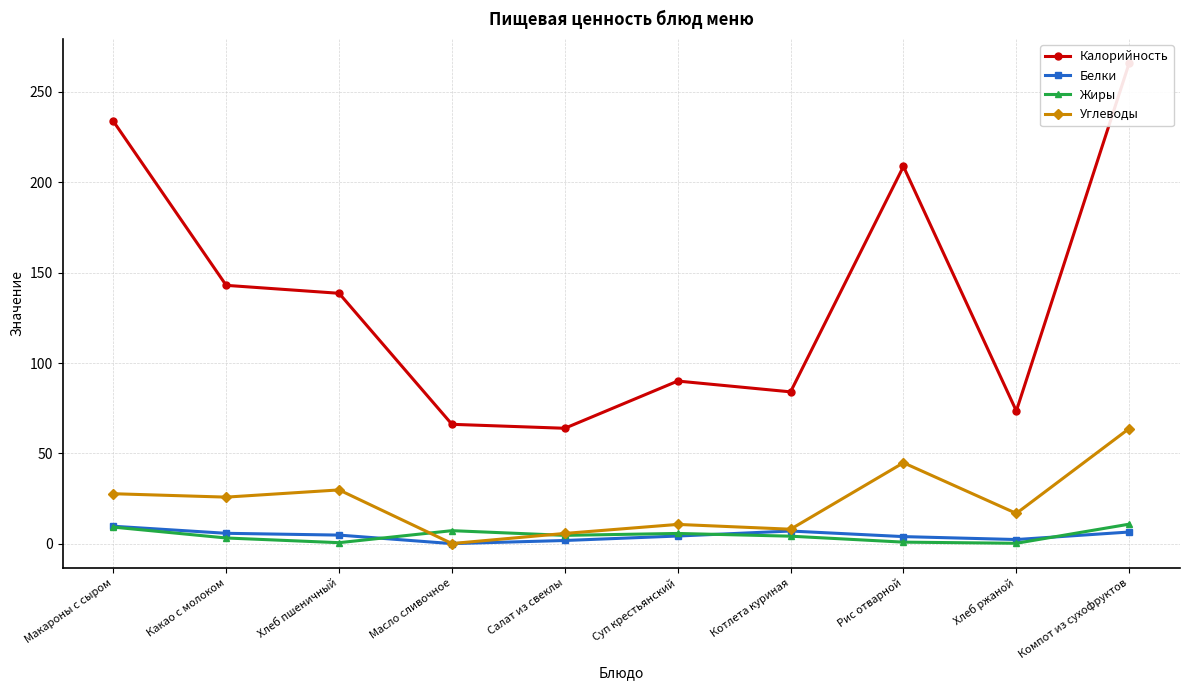

The Белки series shows 8.9 at Компот из сухофруктов. True or false?

False